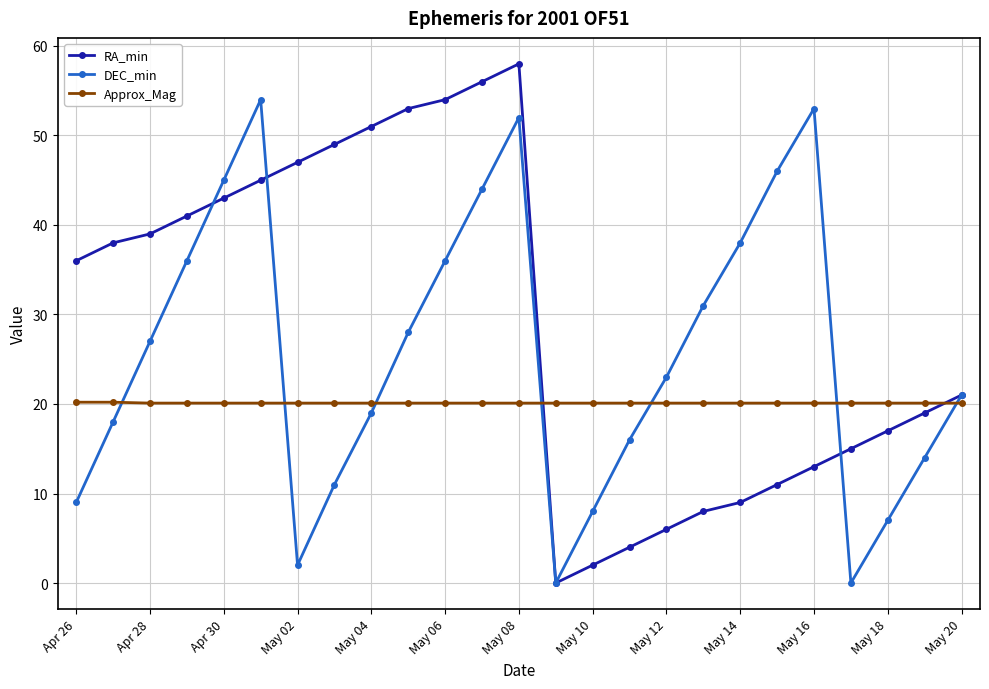

How many series are shown in this chart?

3